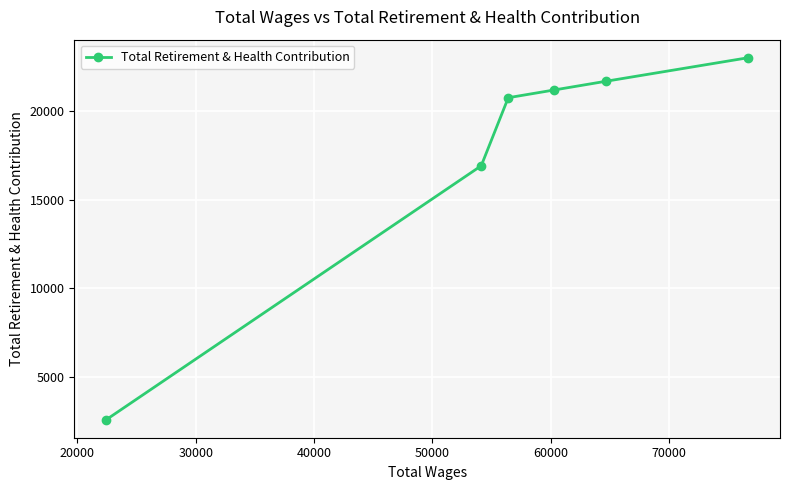

What is the value of the 2nd point from the left?

16925